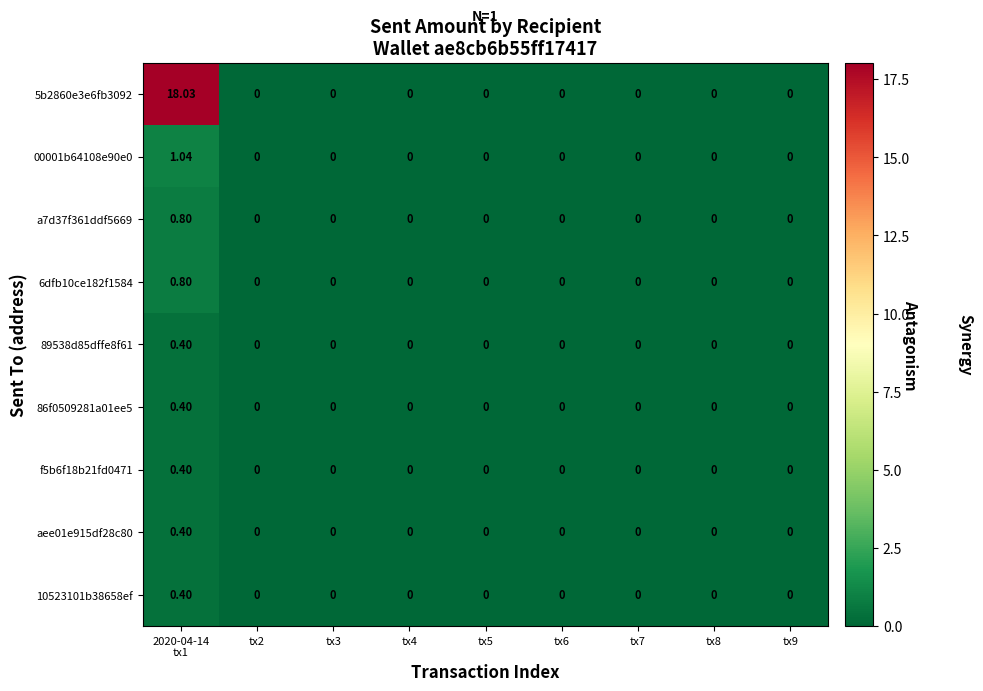

At which category does the chart reach its minimum across all series?

tx2